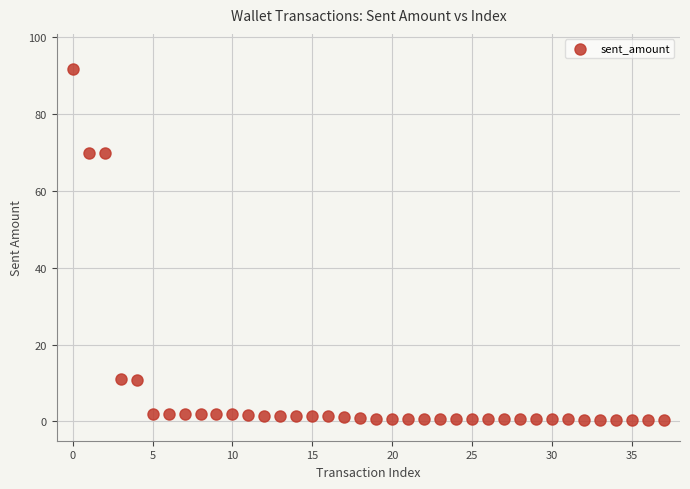

What is the range of Y values (max minus min)?

91.2